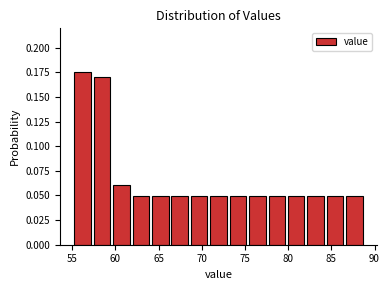

Reading left to right, list every bar in this chart as the range it spans on the x-axis followed by its height. Neither the bar edges nor the heights are printed on the chart, so give them approximately, as read against the axes.

55.0 to 57.5: 0.175
57.5 to 59.5: 0.170
59.5 to 62.0: 0.060
62.0 to 64.0: 0.050
64.0 to 66.5: 0.050
66.5 to 68.5: 0.050
68.5 to 71.0: 0.050
71.0 to 73.0: 0.050
73.0 to 75.5: 0.050
75.5 to 77.5: 0.050
77.5 to 80.0: 0.050
80.0 to 82.0: 0.050
82.0 to 84.5: 0.050
84.5 to 86.5: 0.050
86.5 to 89.0: 0.050